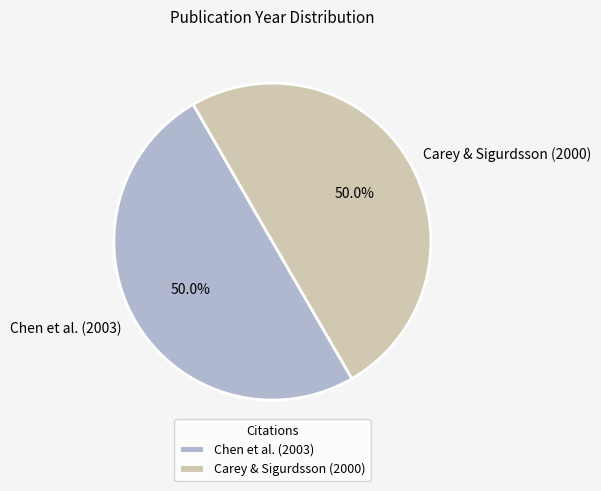

What is the ratio of the value at Chen et al. (2003) to the value at Carey & Sigurdsson (2000)?

1.0